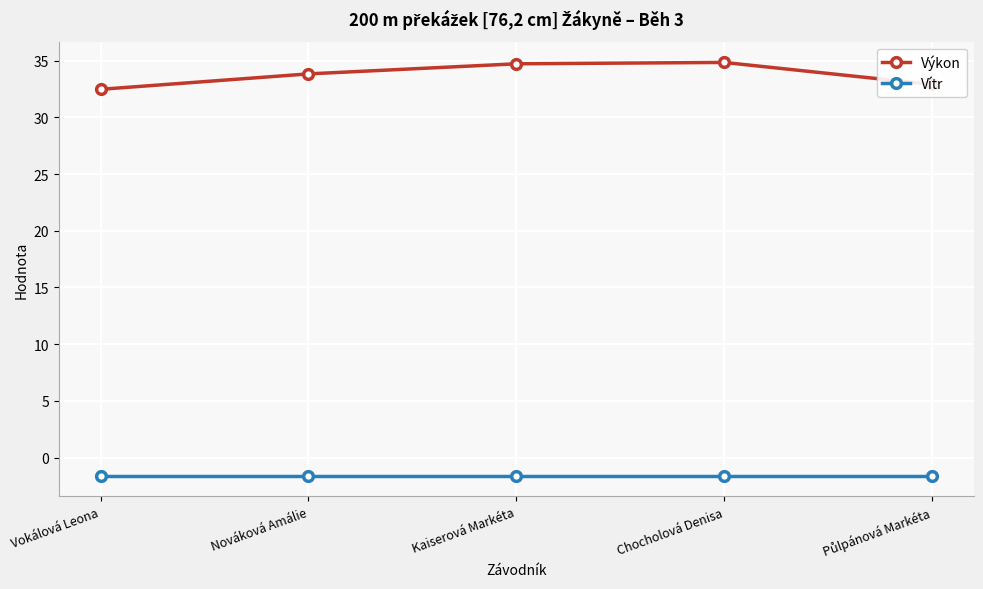

What is the lowest value of the Vítr series?

-1.6